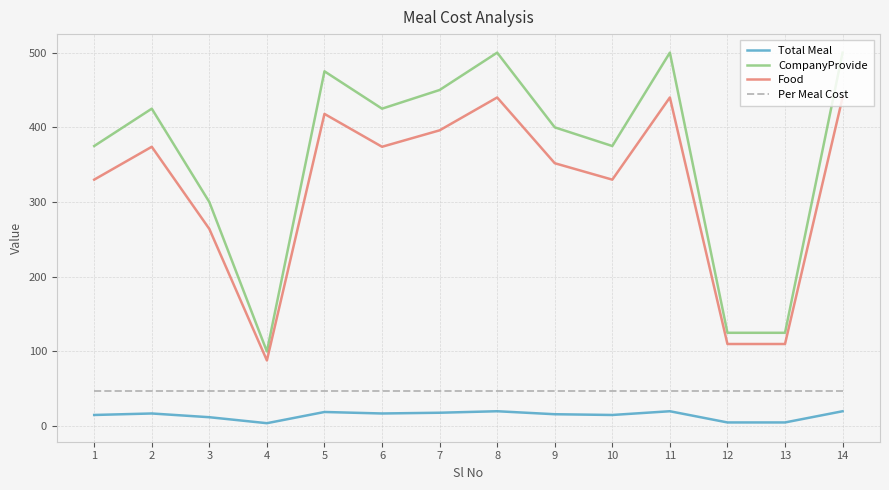

Rank the series by their maximum value, from lowest to highest.

Total Meal, Per Meal Cost, Food, CompanyProvide